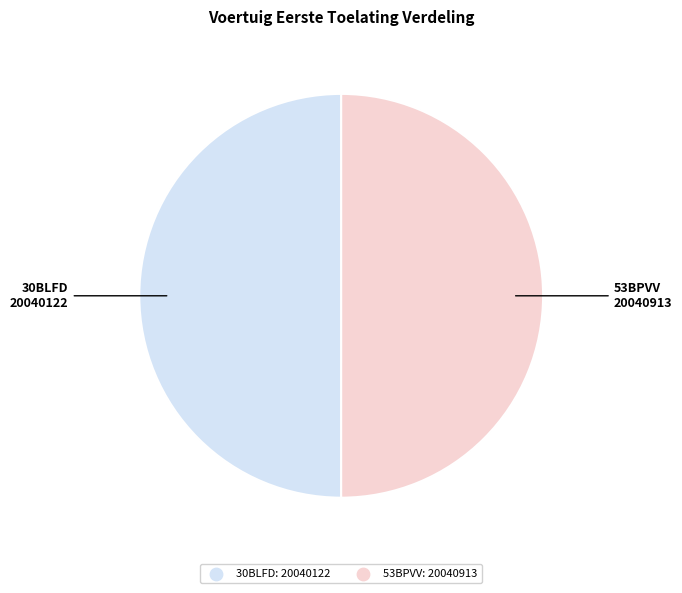

What is the ratio of the value at 30BLFD to the value at 53BPVV?

1.0